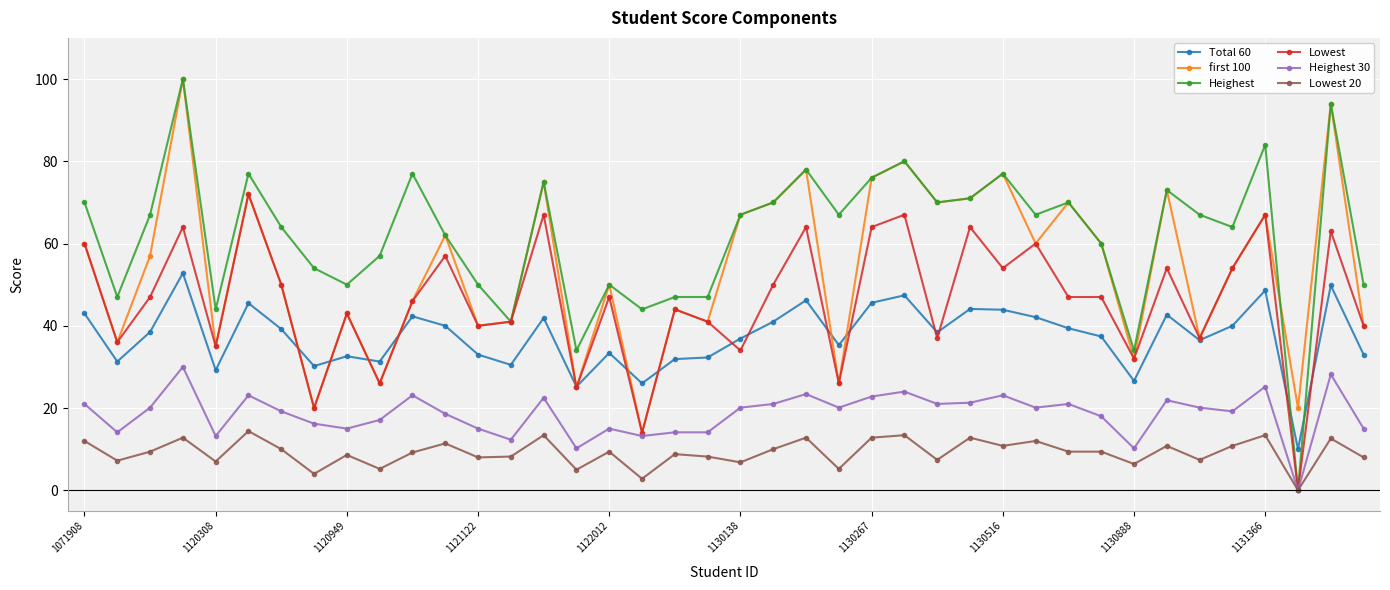

Does the chart display data point markers on the line(s)?

Yes